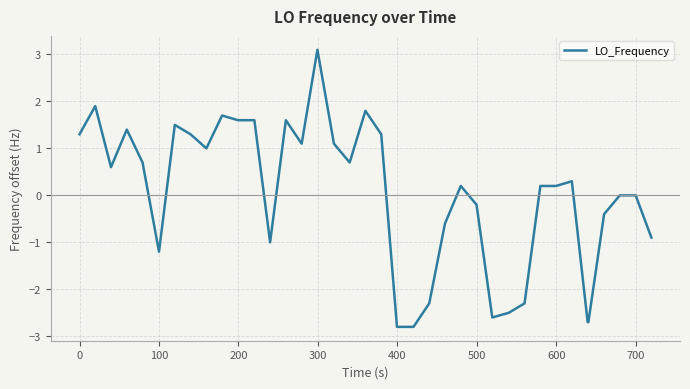

What is the smallest value displayed?

-2.8